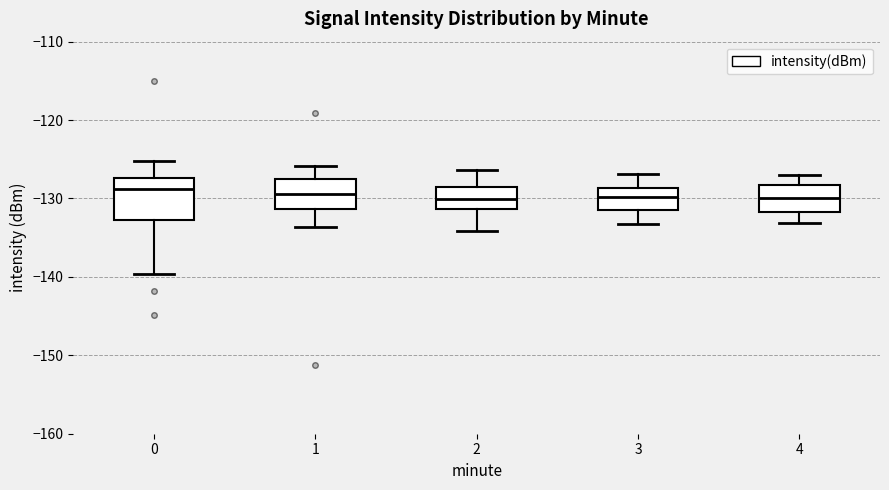

Comparing the boxes themselves (not the whiskers), which one is the tallest?

0